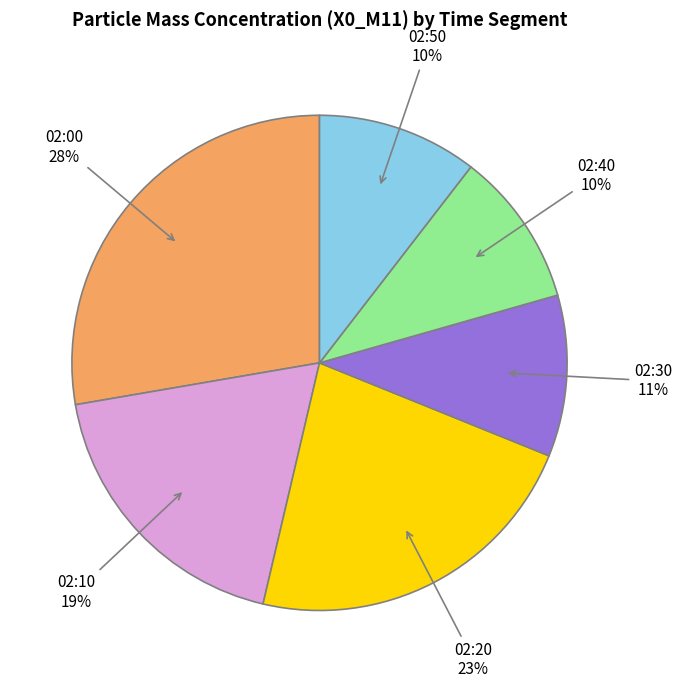

Is the sum of 02:30 and 02:50 greater than half?

No